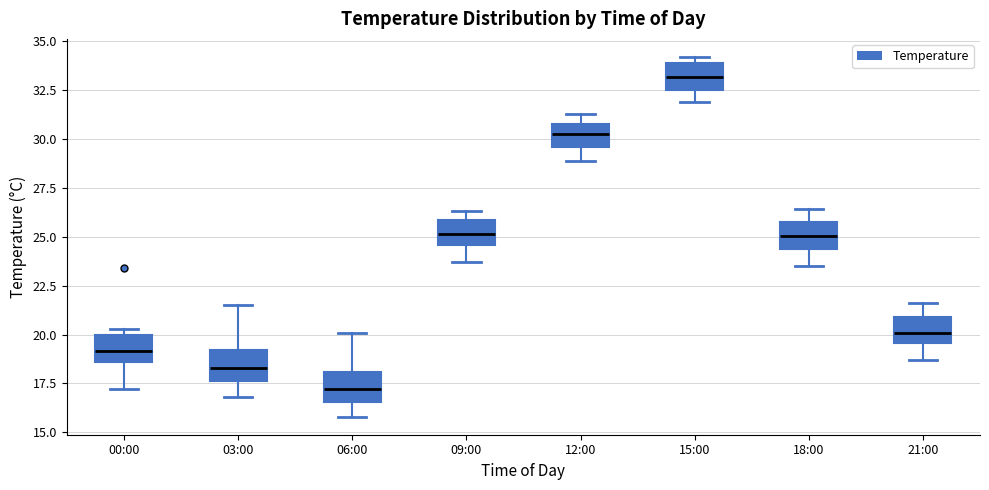

Where does the upper whisker of the box for 06:00 end on the y-axis? The values are not printed on the chart, so give them approximately, as read against the axis.

20.0